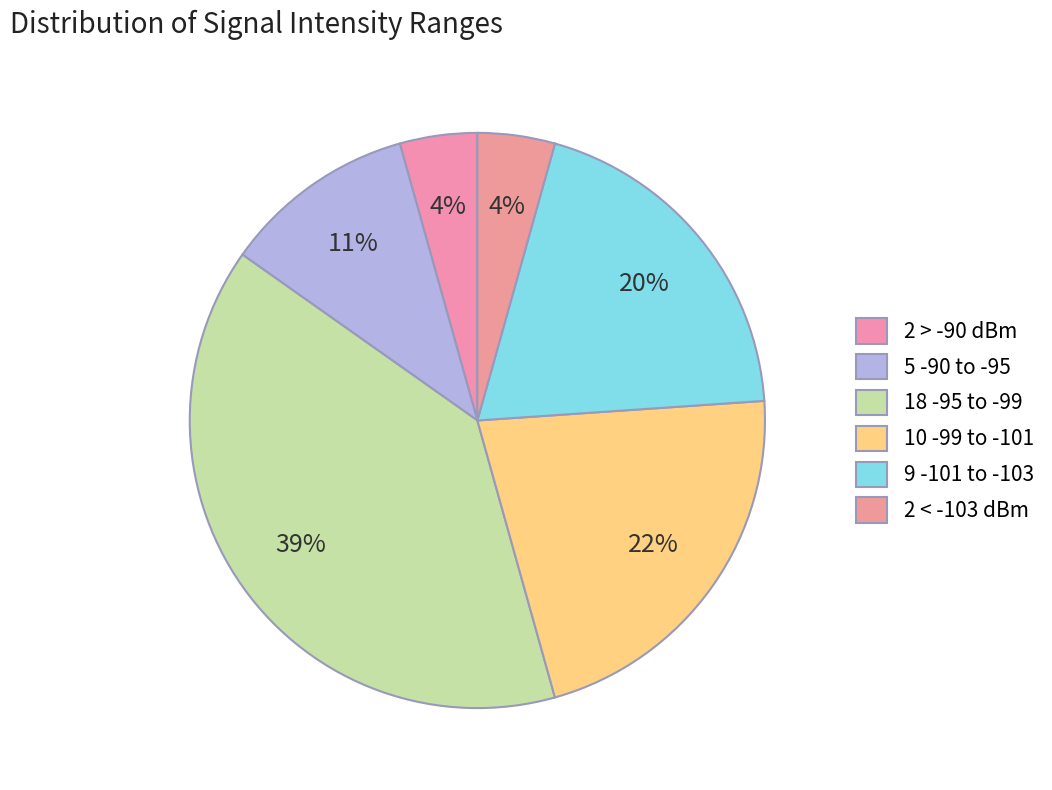

How many segments does this pie chart have?

6